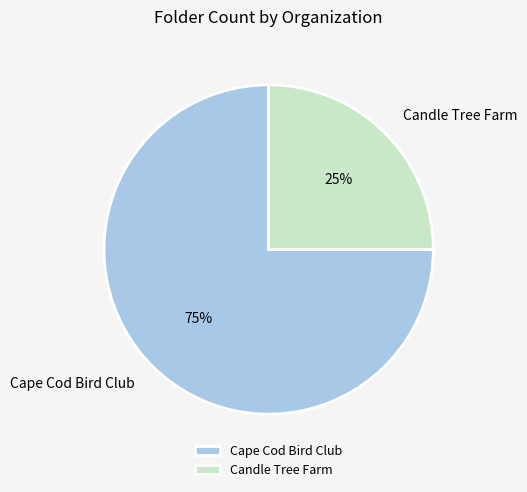

How many segments does this pie chart have?

2